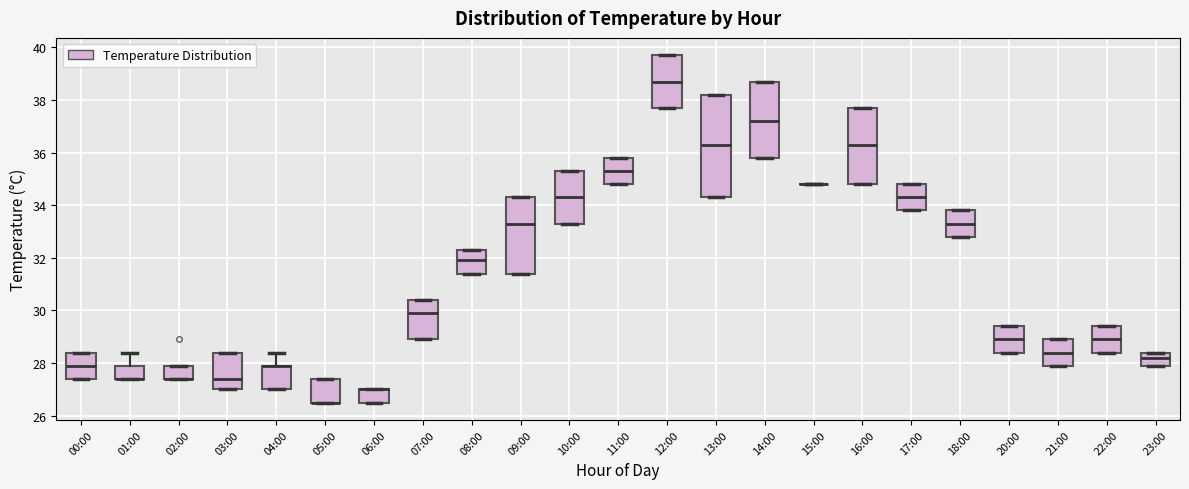

Where does the median line of the box for 08:00 sit on the y-axis? The values are not printed on the chart, so give them approximately, as read against the axis.

32.0